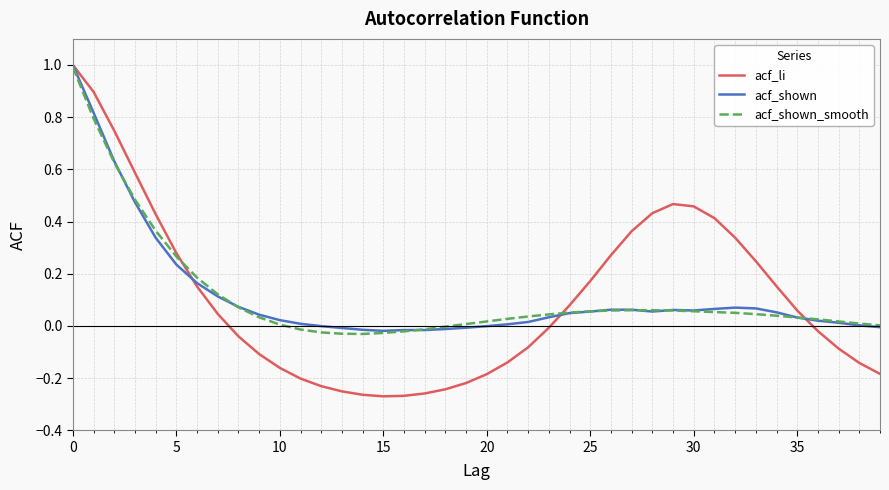

Is this an area chart (filled region under the line)?

No